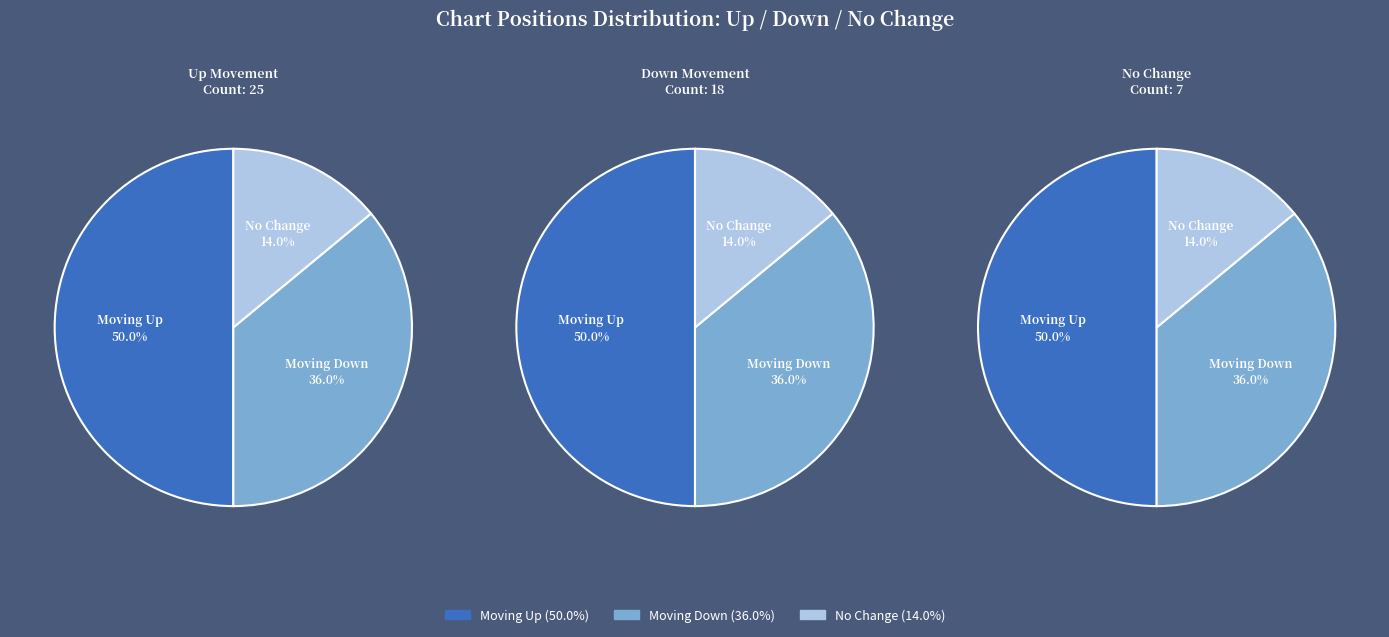

Approximately how many times larger is the value at up compared to down?

1.4